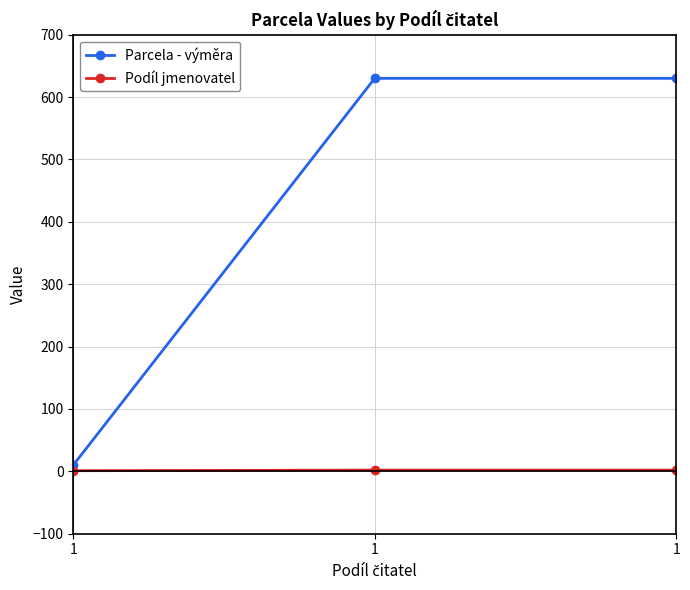

What is the value of the Parcela - výměra point at the 1st from the left?

10